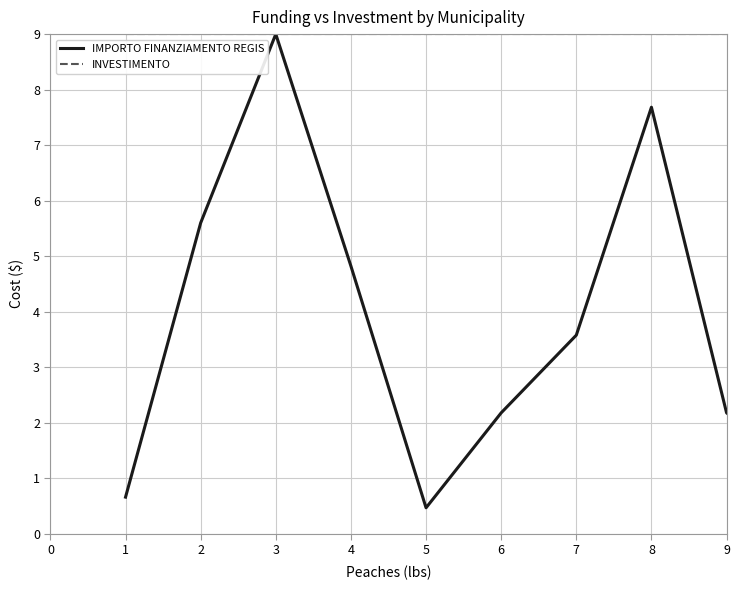

Which series has the largest total across all categories?

INVESTIMENTO